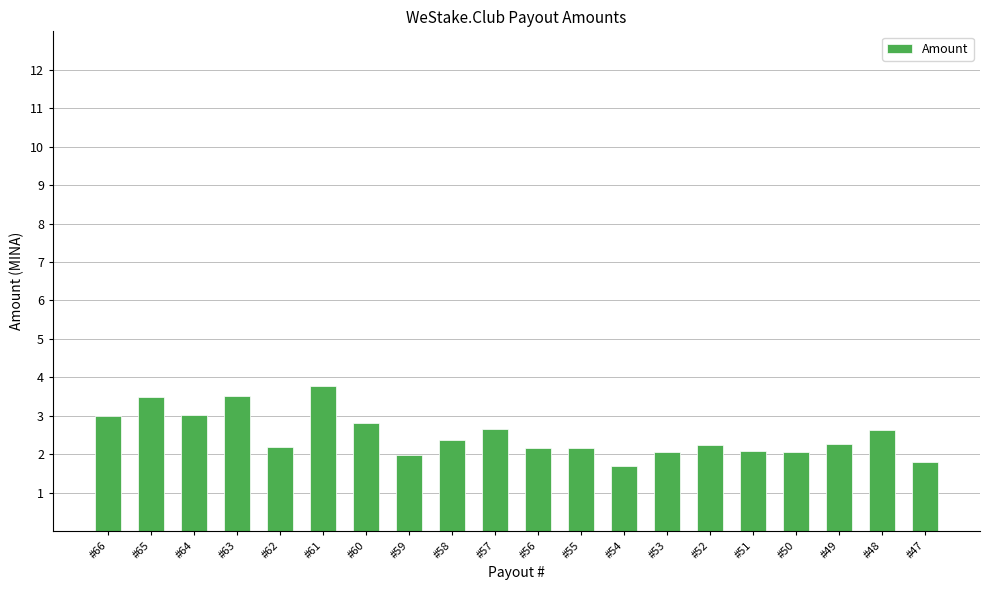

Is it true that the value at #61 is 2.5?

False